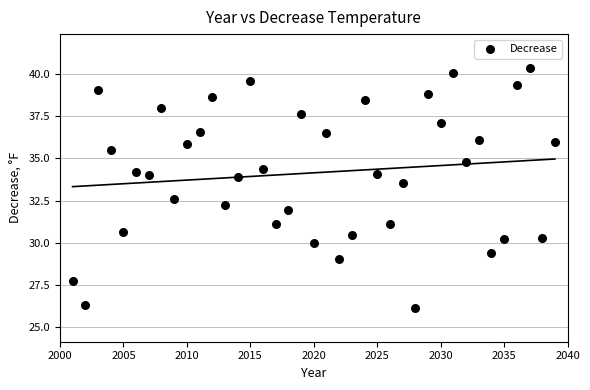

What is the range of Y values (max minus min)?

14.2